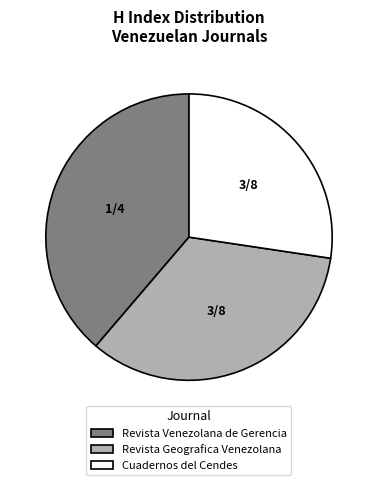

Is it true that Revista Geografica Venezolana is 21% of the pie?

False